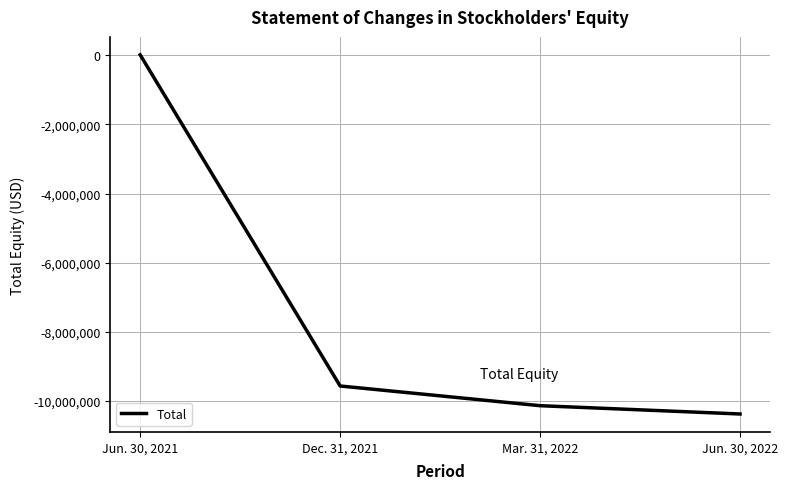

How many positive values are there?

1